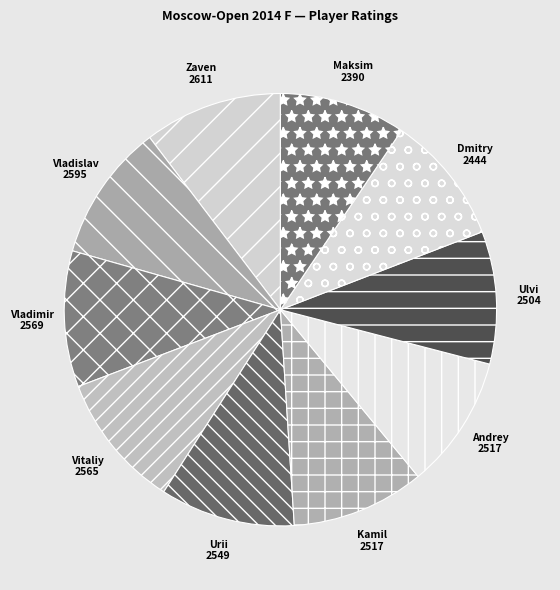

Count the number of slices in the pie.

10